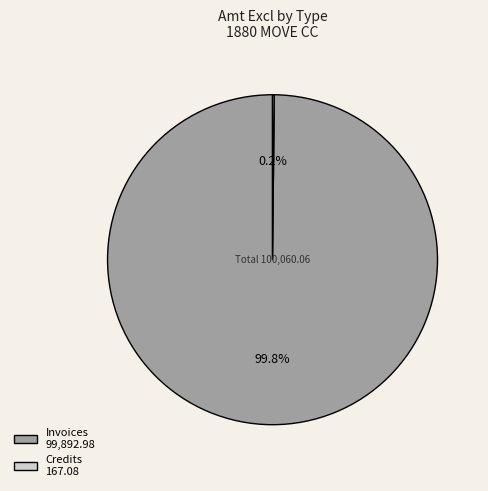

To the nearest percent, what is the difference between the largest and smallest slice percentages?

100%